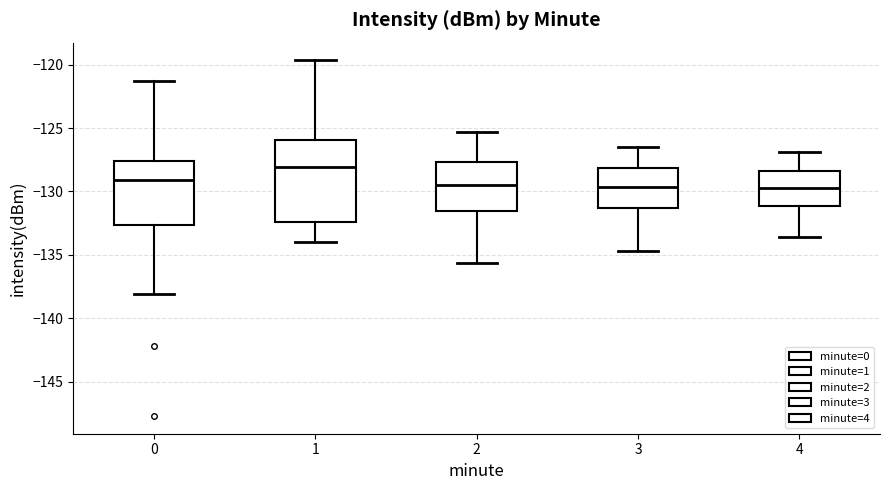

Reading left to right, transcribe this box plot: for each box, give where its median line is, the range the box spans, and where its two whiskers end, as read against the y-axis. The values are not printed on the chart, so give them approximately, as read against the axis.

0: median -129.0, box -132.5 to -127.5, whiskers -138.0 to -121.5
1: median -128.0, box -132.5 to -126.0, whiskers -134.0 to -119.5
2: median -129.5, box -131.5 to -127.5, whiskers -135.5 to -125.5
3: median -129.5, box -131.5 to -128.0, whiskers -134.5 to -126.5
4: median -129.5, box -131.0 to -128.5, whiskers -133.5 to -127.0